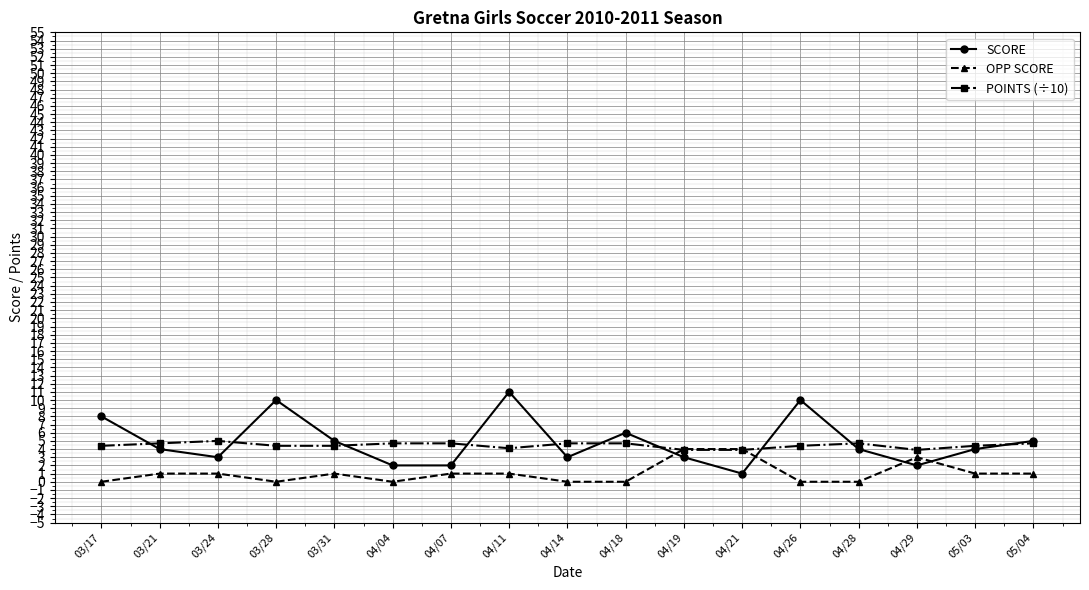

Where do SCORE and POINTS (÷10) first cross each other?

03/17 and 03/21